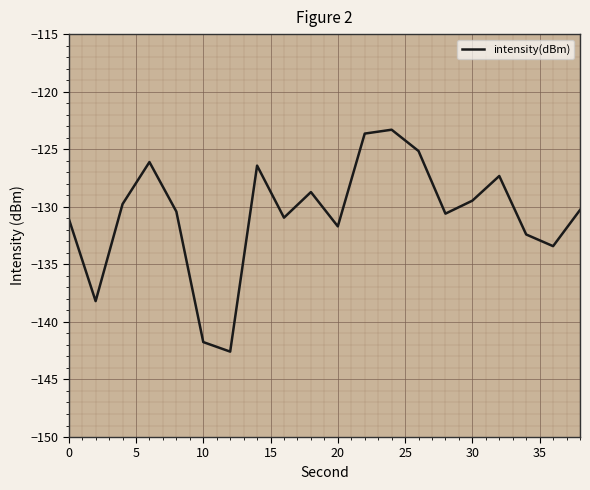

What is the difference between the maximum and minimum values?

19.3